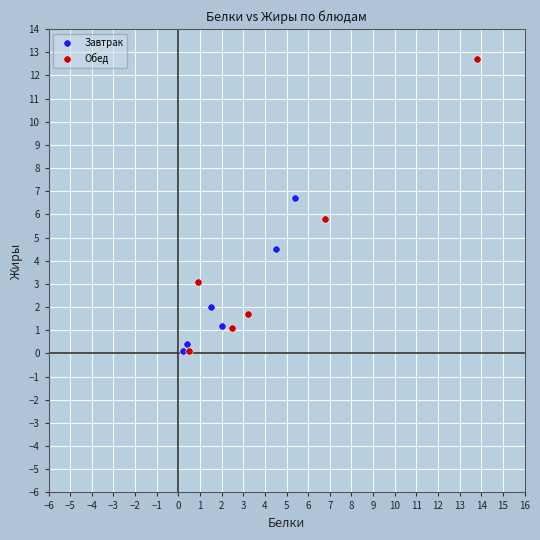

Which series has the largest Y range (max minus min)?

Обед